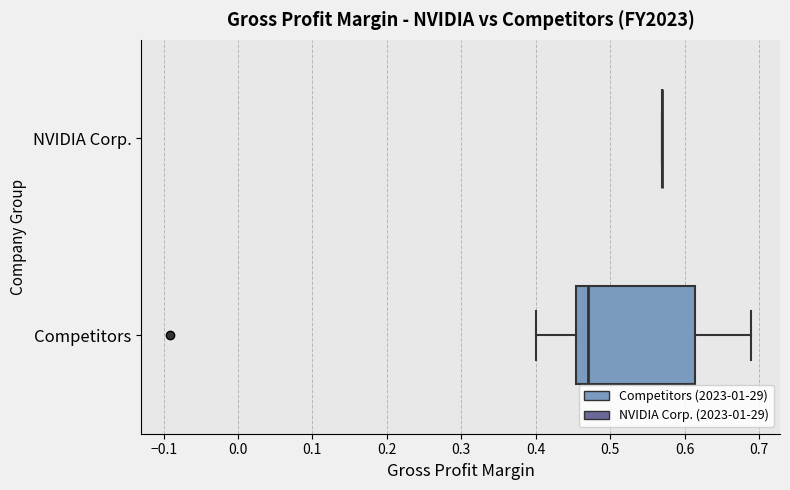

Which box is the widest, from its left edge to its right edge?

Competitors